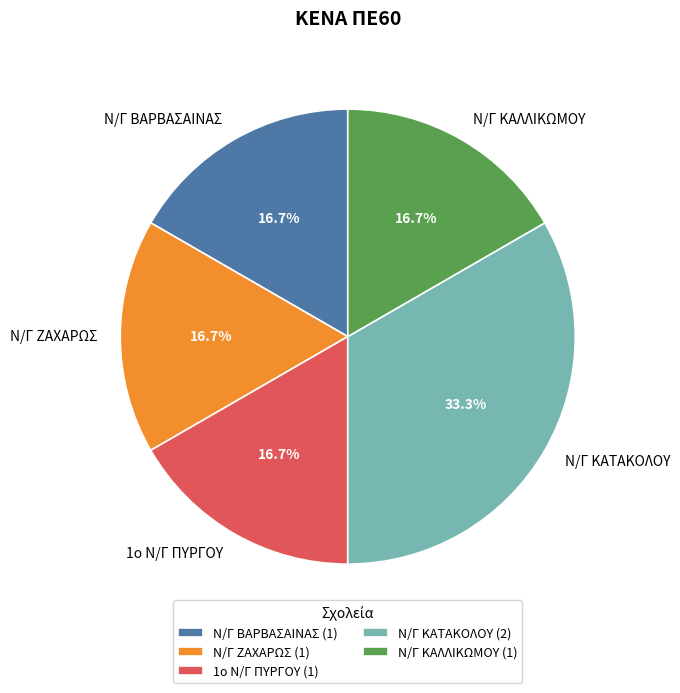

To the nearest percent, what portion does Ν/Γ ΚΑΛΛΙΚΩΜΟΥ represent?

17%